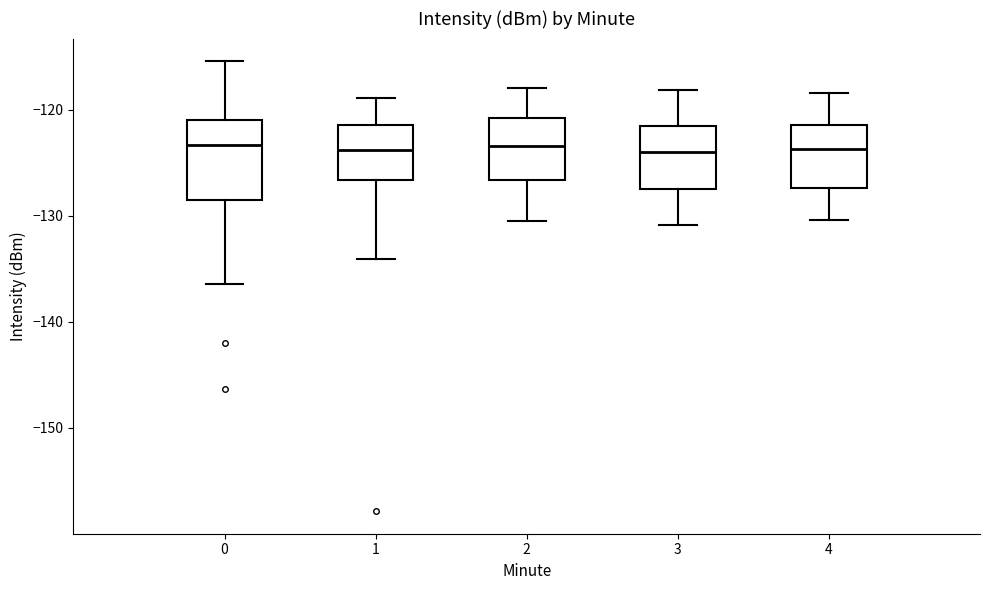

Where does the lower whisker of the box at x = 1 end on the y-axis? The values are not printed on the chart, so give them approximately, as read against the axis.

-134